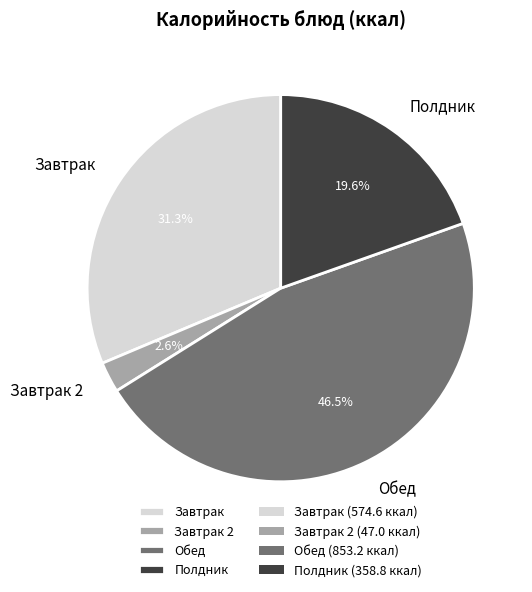

Which category has the biggest portion of the pie?

Обед